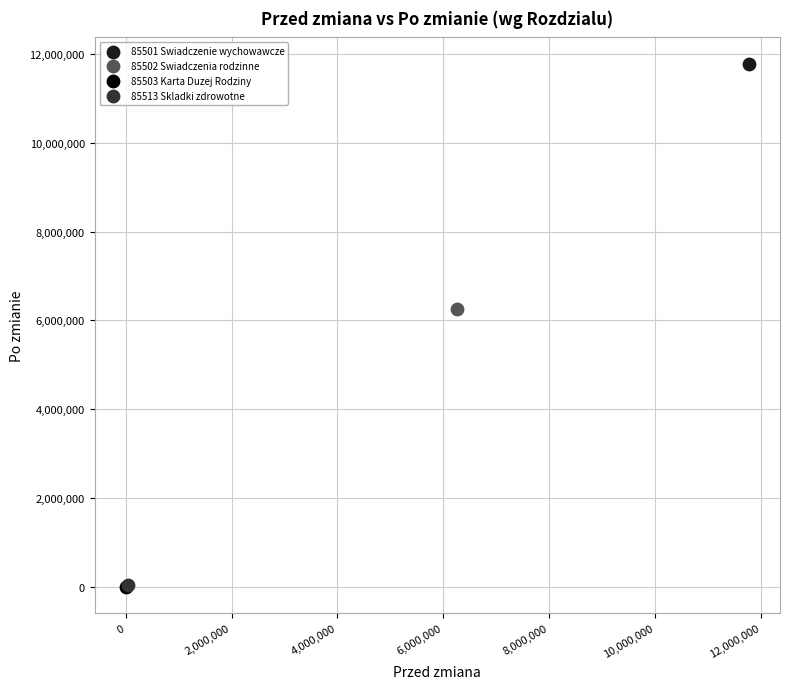

What are all the series names shown in the legend?

85501 Swiadczenie wychowawcze, 85502 Swiadczenia rodzinne, 85503 Karta Duzej Rodziny, 85513 Skladki zdrowotne